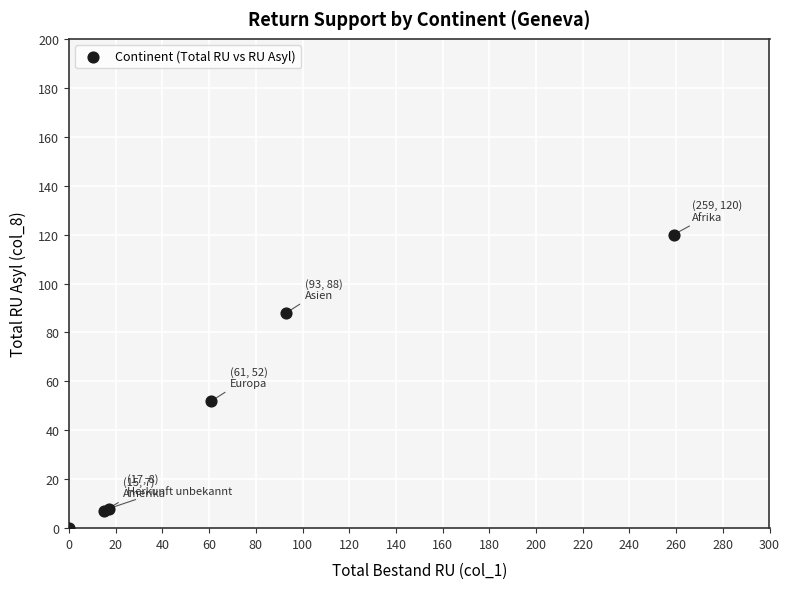

What Y value in the scatter plot is closest to 60?

52